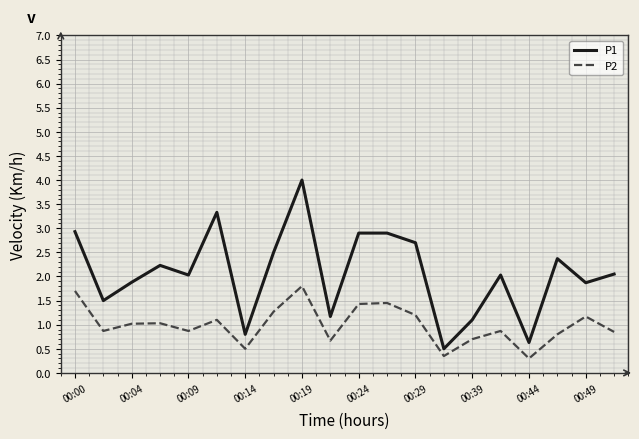

What is the highest value of the P2 series?

1.8